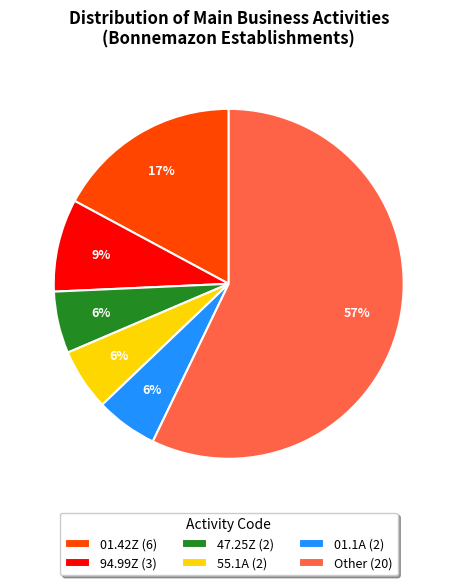

How many slices are in this pie chart?

6